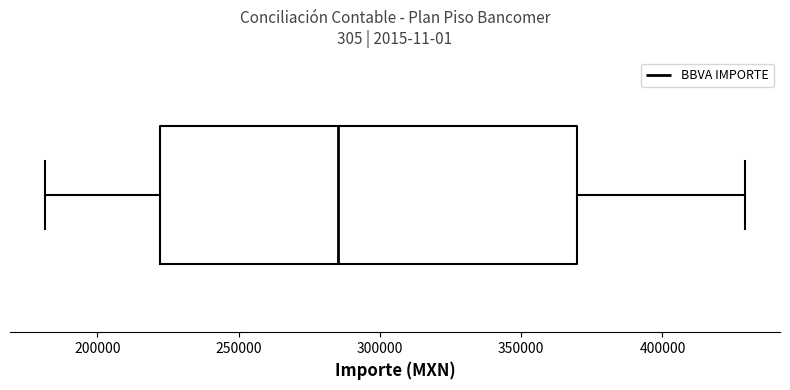

Transcribe this box plot: give where the median line is, the range the box spans, and where the two whiskers end, as read against the x-axis. The values are not printed on the chart, so give them approximately, as read against the axis.

median 285000, box 220000 to 370000, whiskers 180000 to 430000